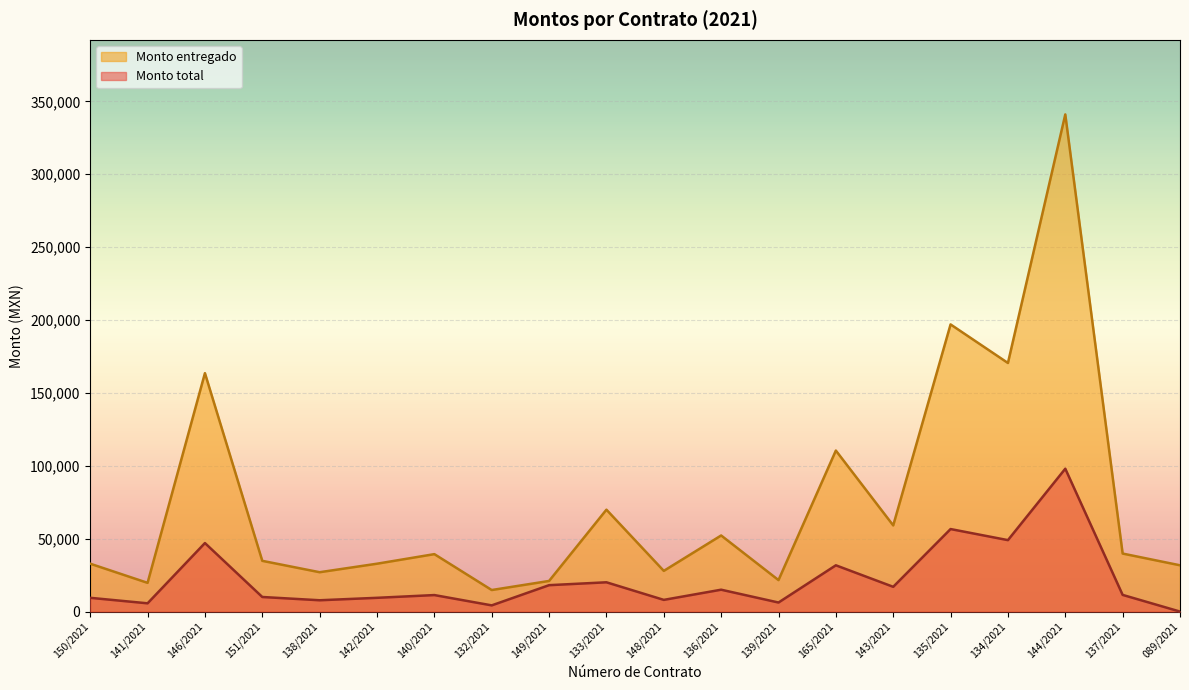

What position from the right is 150/2021?

20